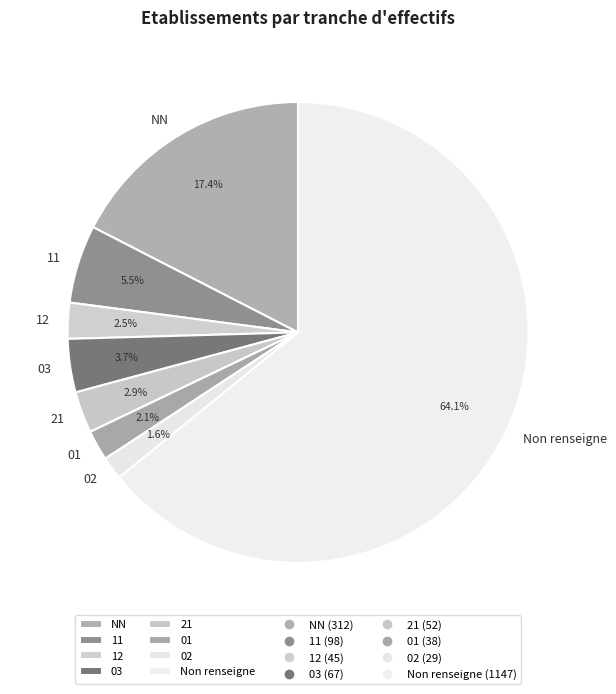

To the nearest percent, what portion does 03 represent?

4%